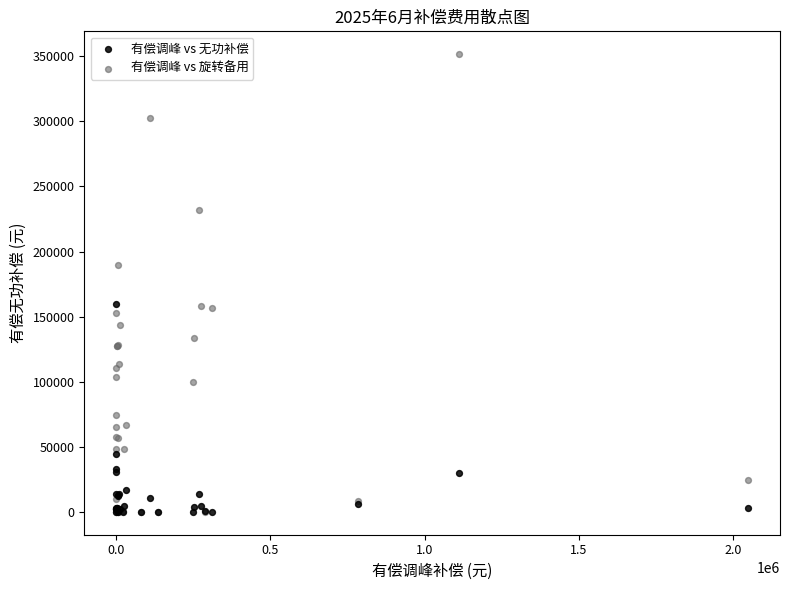

In the 有偿调峰 vs 无功补偿 series, what Y value is closest to 79942?

44813.1